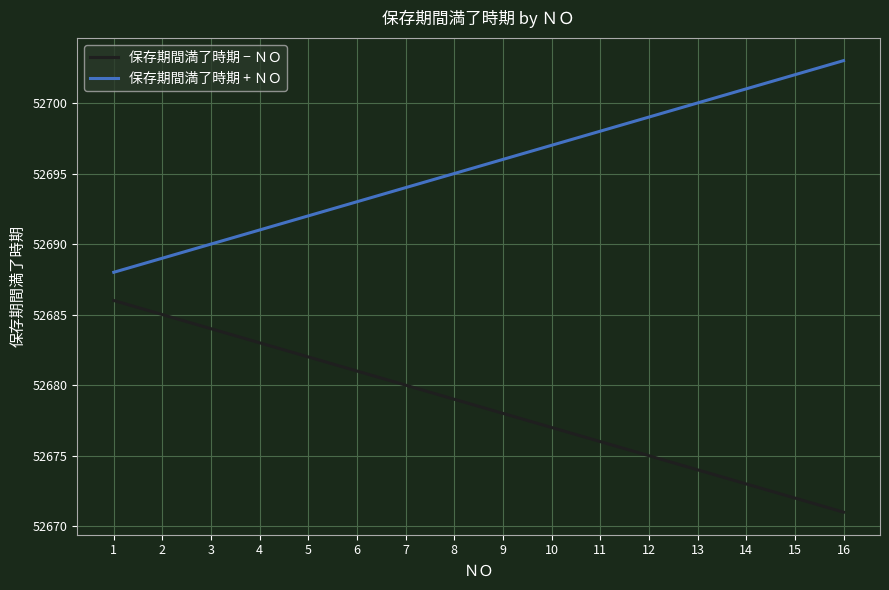

What is the average value of the 保存期間満了時期 + ＮＯ series?

52696